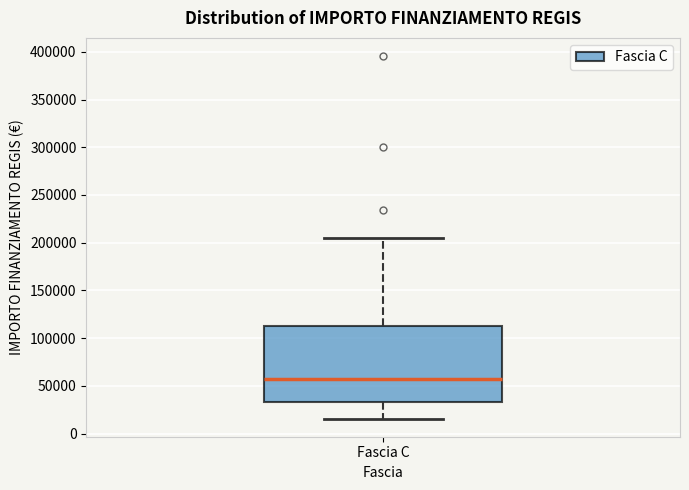

Transcribe this box plot: give where the median line is, the range the box spans, and where the two whiskers end, as read against the y-axis. The values are not printed on the chart, so give them approximately, as read against the axis.

median 55000, box 35000 to 115000, whiskers 15000 to 205000